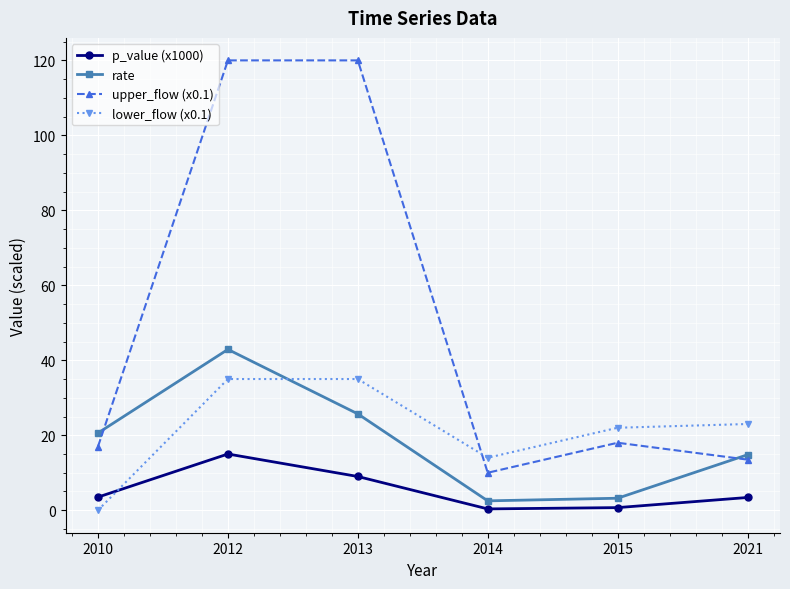

Read the rate value at 2012.

42.9